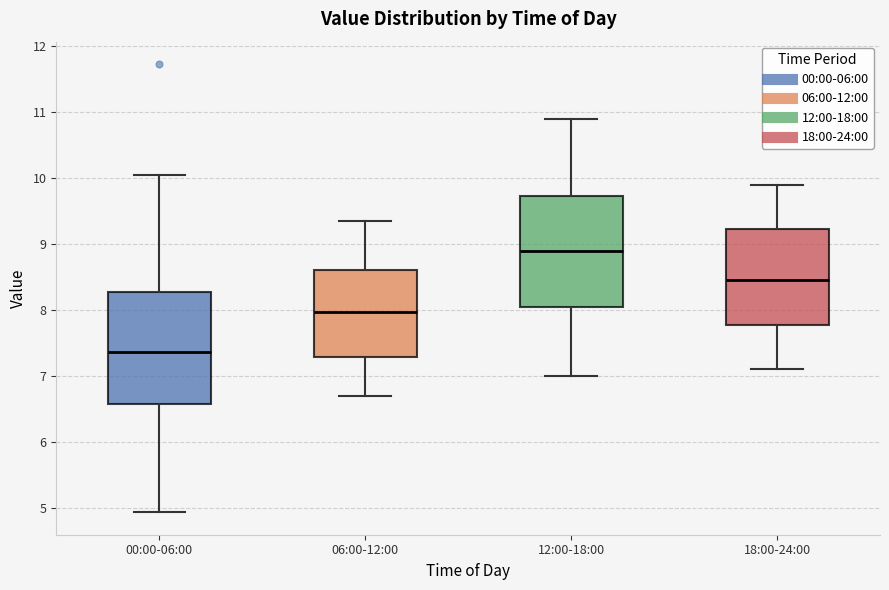

Which box has the highest median line?

12:00-18:00